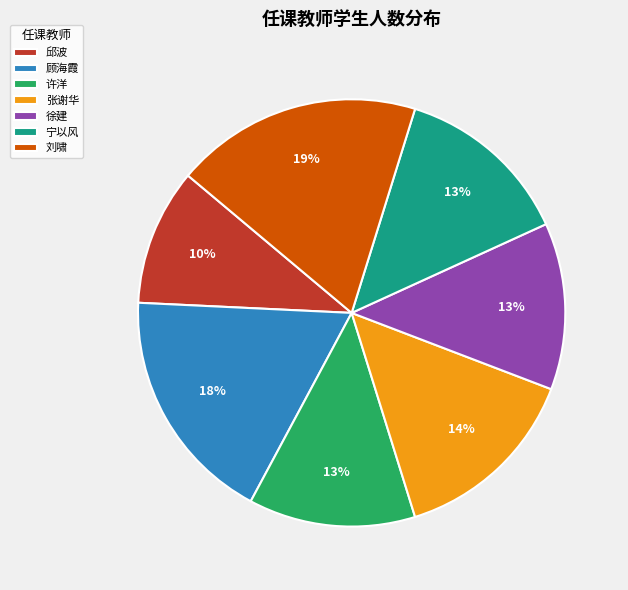

Is there any slice that represents more than half of the pie?

No